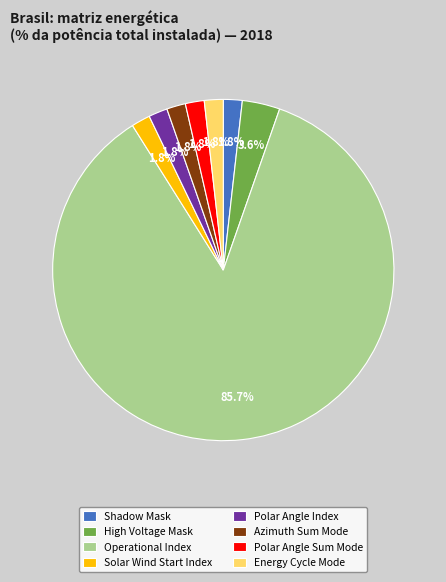

Between Azimuth Sum Mode and Operational Index, which is larger?

Operational Index